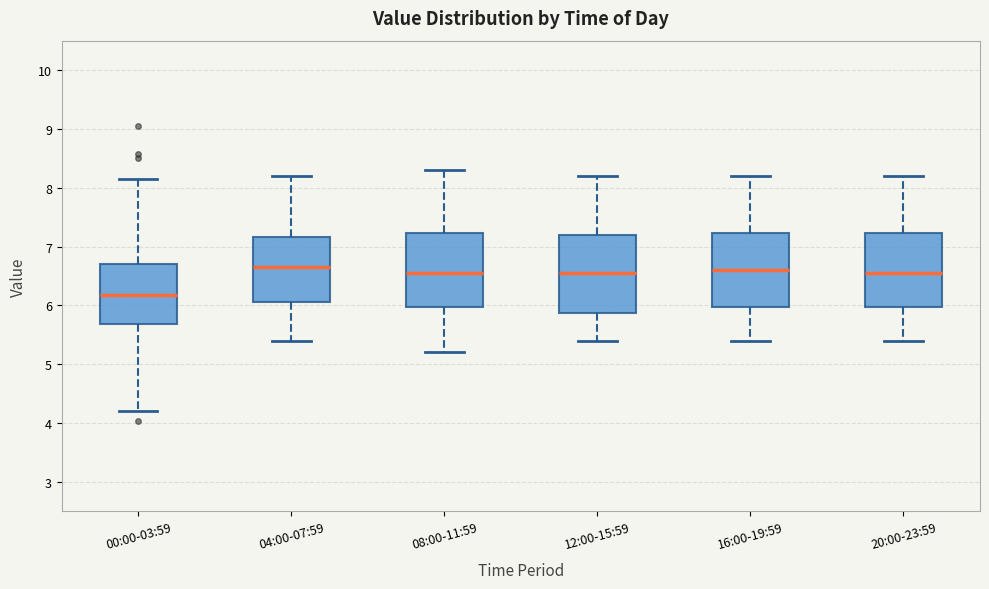

Where is the lower edge of the box for 00:00-03:59 on the y-axis? The values are not printed on the chart, so give them approximately, as read against the axis.

5.7